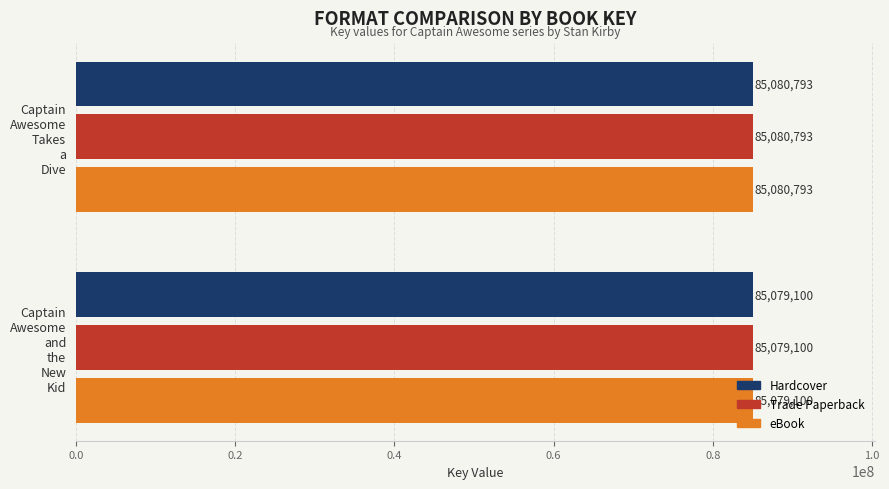

What is the difference between the maximum and minimum values in the eBook series?

1693